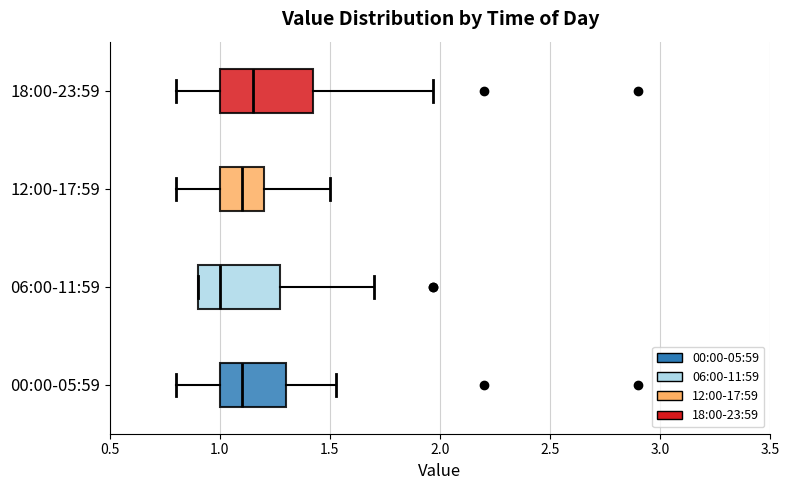

Where is the left edge of the box for 06:00-11:59 on the x-axis? The values are not printed on the chart, so give them approximately, as read against the axis.

0.90